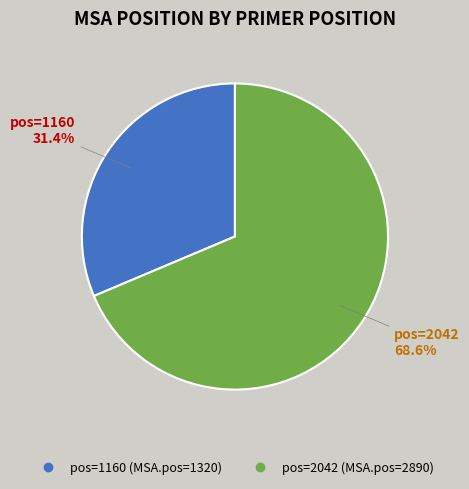

Is there any slice that represents more than half of the pie?

Yes